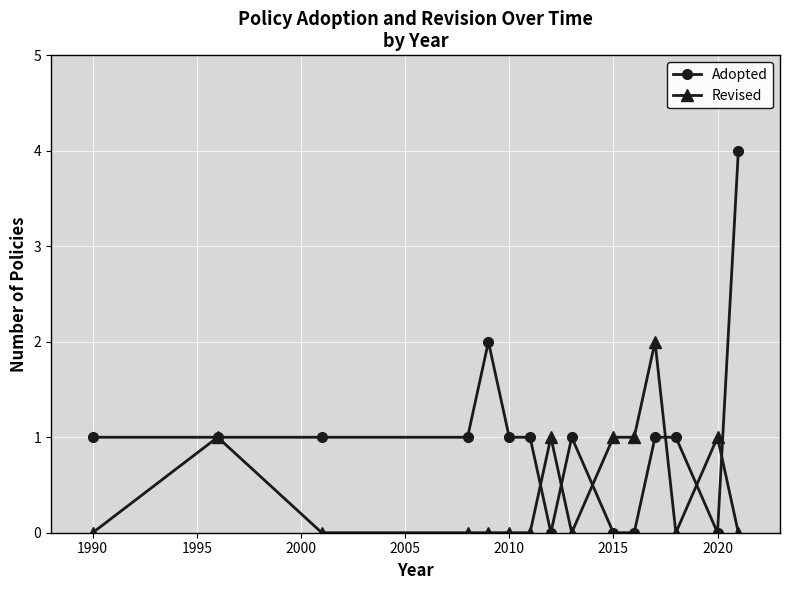

What is the value of the Adopted point at the 15th from the left?

4